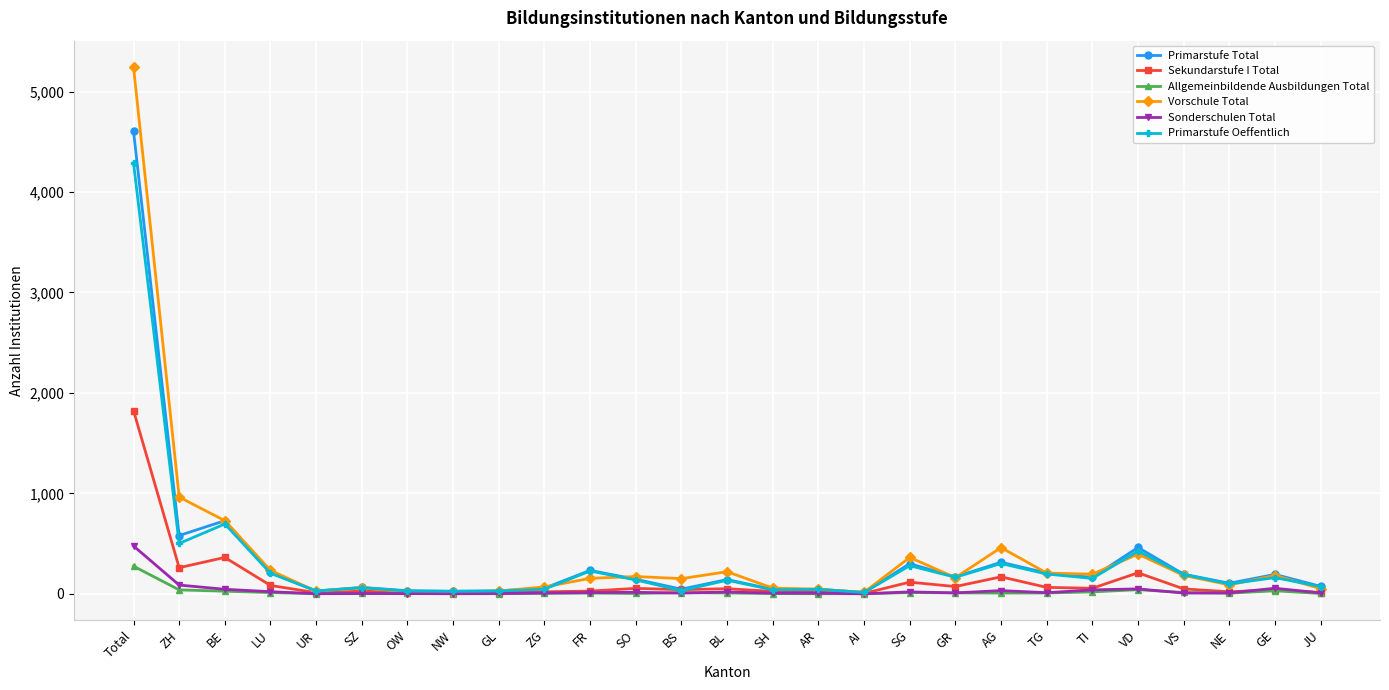

Which category has the highest value across all series?

Total